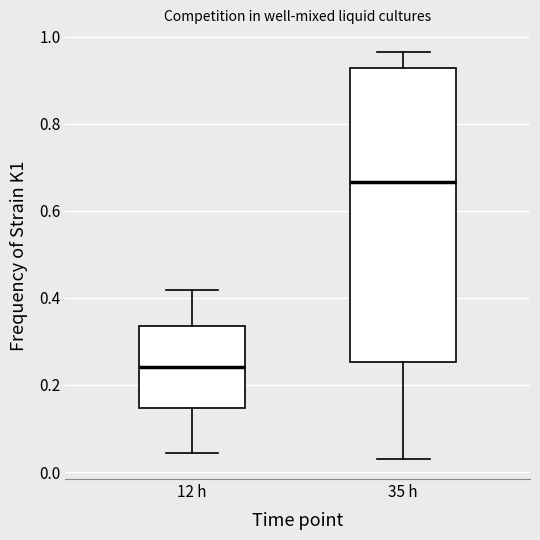

Where is the lower edge of the box for 12 h on the y-axis? The values are not printed on the chart, so give them approximately, as read against the axis.

0.14